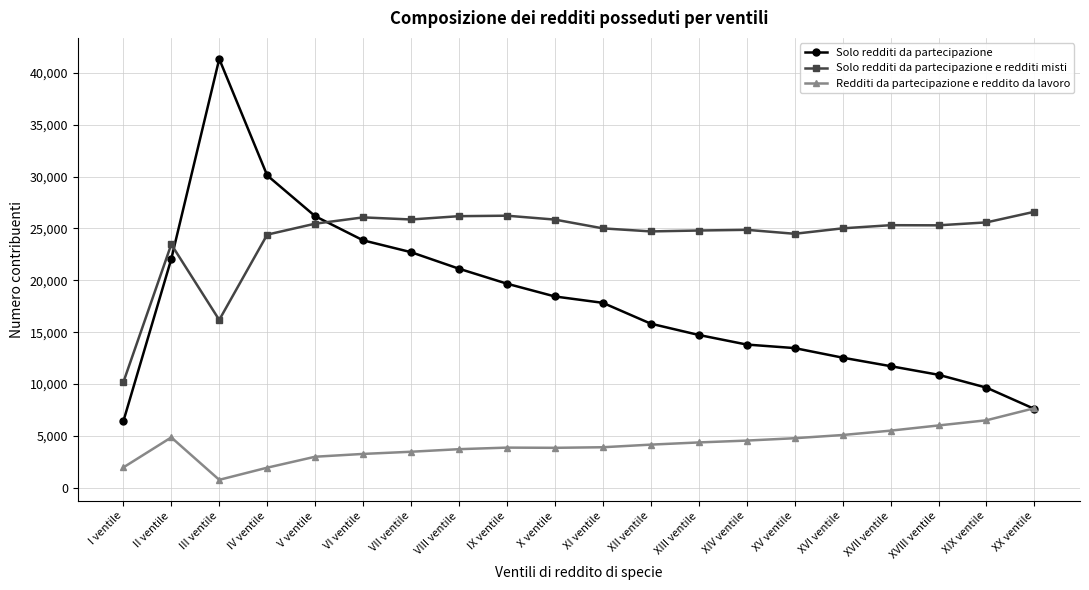

At IX ventile, list the series in order from largest to smallest.

Solo redditi da partecipazione e redditi misti, Solo redditi da partecipazione, Redditi da partecipazione e reddito da lavoro